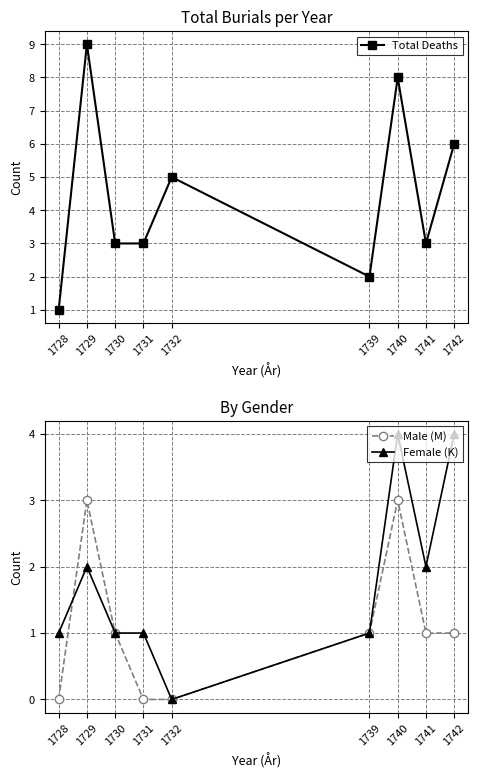

How many lines are shown in the chart?

3